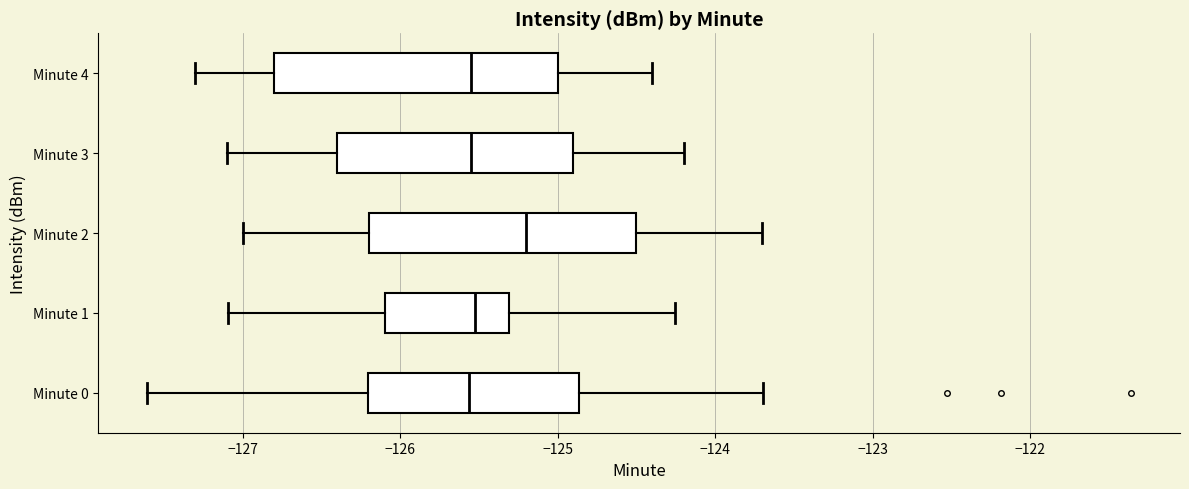

Reading bottom to top, read every box against the x-axis: the position of its median line, the range the box covers, and the ends of its whiskers. The values are not printed on the chart, so give them approximately, as read against the axis.

Minute 0: median -125.6, box -126.2 to -124.9, whiskers -127.6 to -123.7
Minute 1: median -125.5, box -126.1 to -125.3, whiskers -127.1 to -124.3
Minute 2: median -125.2, box -126.2 to -124.5, whiskers -127.0 to -123.7
Minute 3: median -125.5, box -126.4 to -124.9, whiskers -127.1 to -124.2
Minute 4: median -125.5, box -126.8 to -125.0, whiskers -127.3 to -124.4